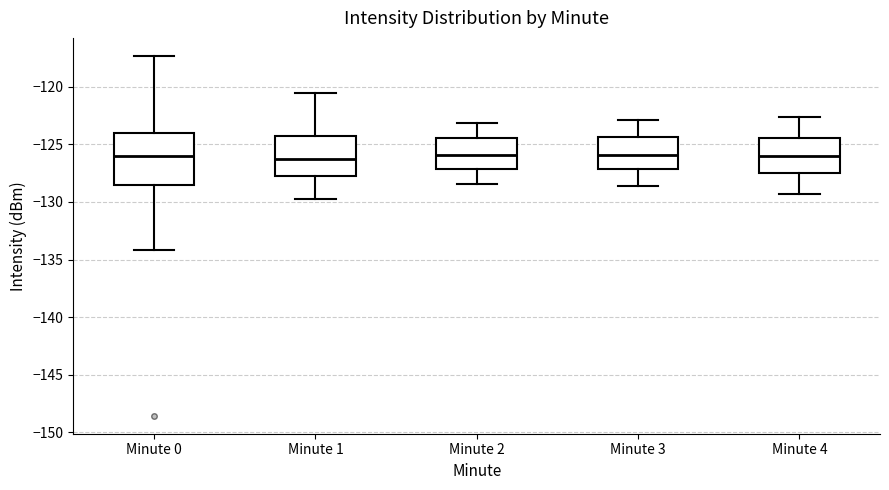

Reading left to right, read every box against the y-axis: the position of its median line, the range the box covers, and the ends of its whiskers. The values are not printed on the chart, so give them approximately, as read against the axis.

Minute 0: median -126.0, box -128.5 to -124.0, whiskers -134.0 to -117.5
Minute 1: median -126.5, box -127.5 to -124.0, whiskers -130.0 to -120.5
Minute 2: median -126.0, box -127.0 to -124.5, whiskers -128.5 to -123.0
Minute 3: median -126.0, box -127.0 to -124.5, whiskers -128.5 to -123.0
Minute 4: median -126.0, box -127.5 to -124.5, whiskers -129.5 to -122.5